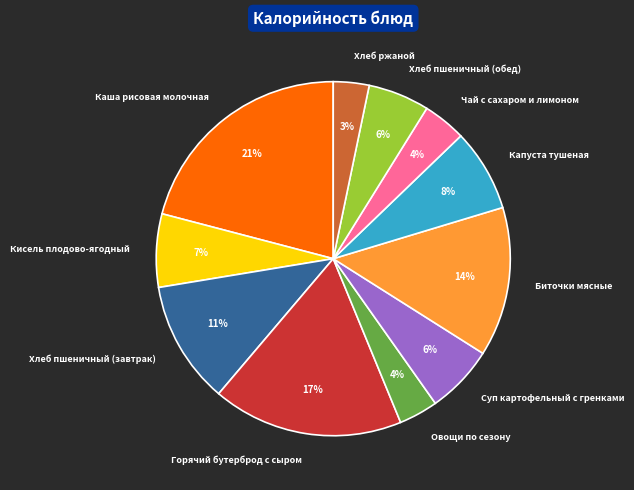

What percentage is the Хлеб ржаной slice, to the nearest percent?

3%